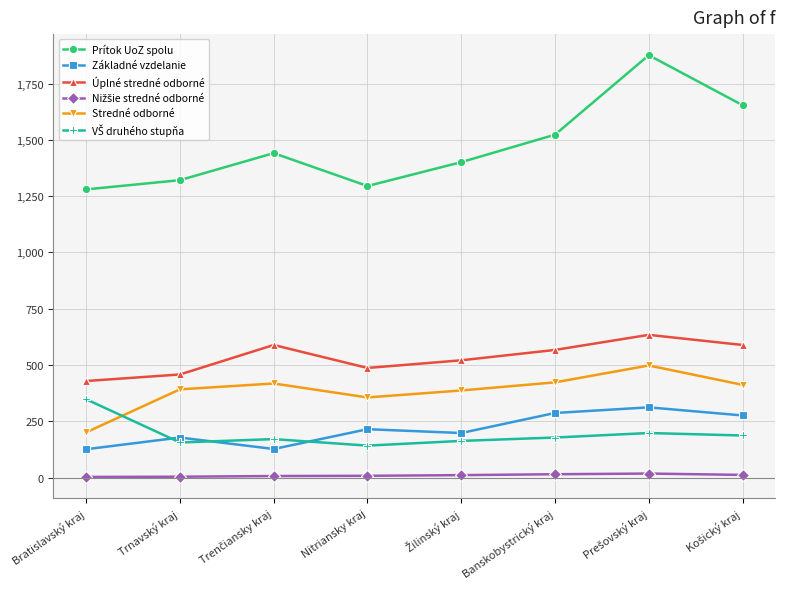

At how many categories does at least one series exceed 244?

8